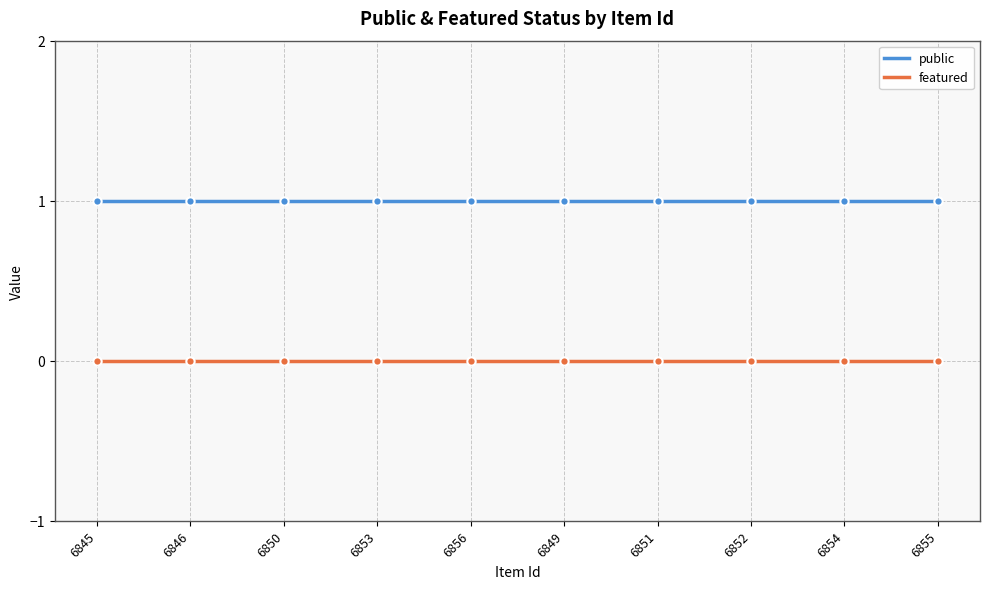

True or false: public and featured intersect in this chart.

False